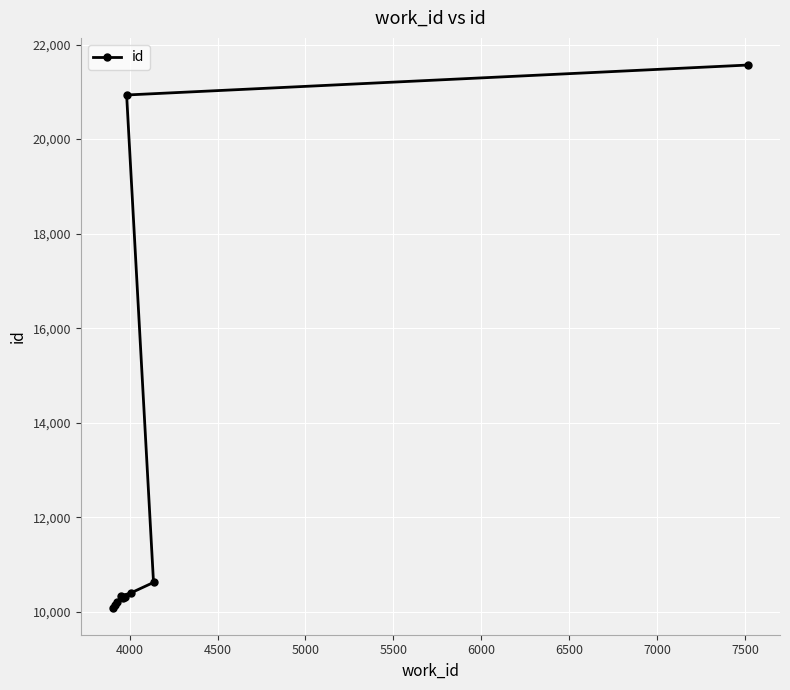

What is the value of the 7th point from the left?

20933